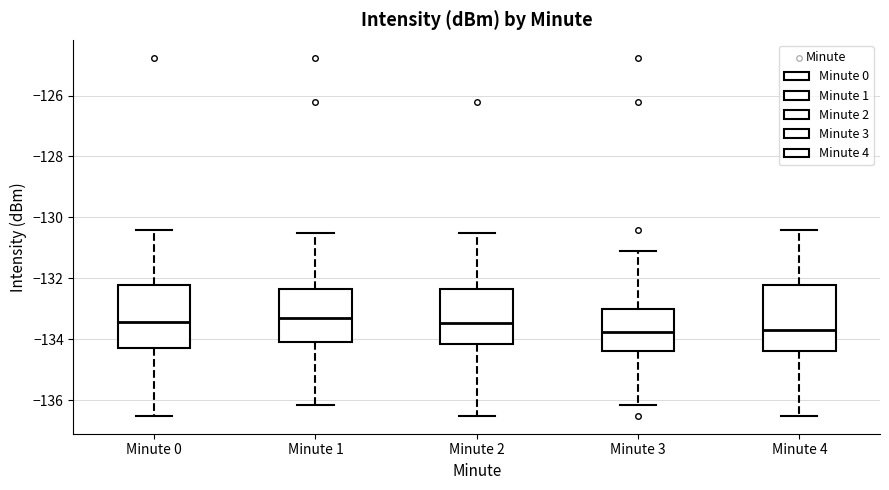

Reading left to right, transcribe this box plot: for each box, give where its median line is, the range the box spans, and where its two whiskers end, as read against the y-axis. The values are not printed on the chart, so give them approximately, as read against the axis.

Minute 0: median -133.4, box -134.2 to -132.2, whiskers -136.6 to -130.4
Minute 1: median -133.2, box -134.0 to -132.4, whiskers -136.2 to -130.6
Minute 2: median -133.4, box -134.2 to -132.4, whiskers -136.6 to -130.6
Minute 3: median -133.8, box -134.4 to -133.0, whiskers -136.2 to -131.0
Minute 4: median -133.6, box -134.4 to -132.2, whiskers -136.6 to -130.4